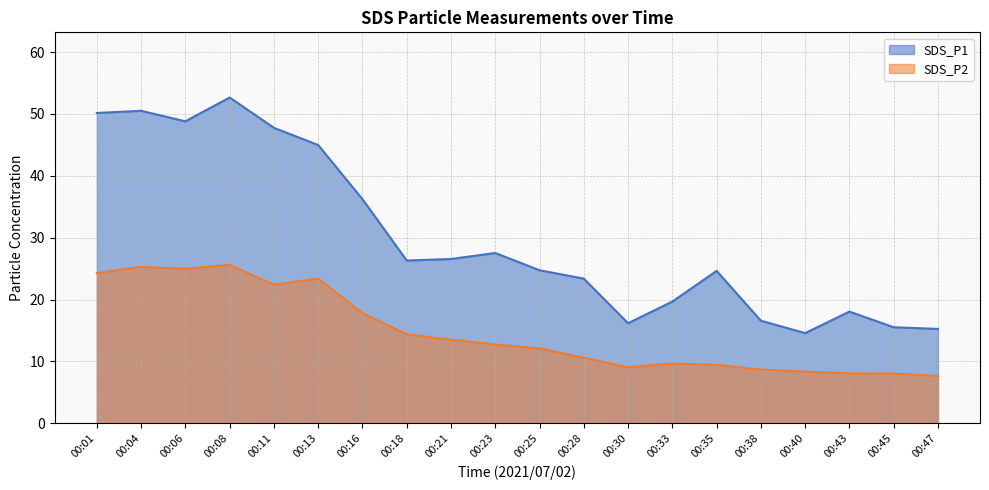

True or false: SDS_P1 and SDS_P2 cross at least once.

False